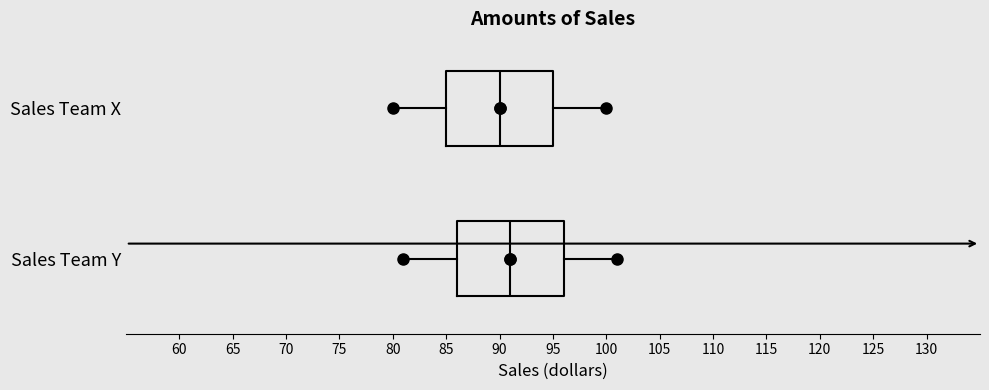

Reading bottom to top, transcribe this box plot: for each box, give where its median line is, the range the box spans, and where its two whiskers end, as read against the x-axis. The values are not printed on the chart, so give them approximately, as read against the axis.

Sales Team Y: median 91, box 86 to 96, whiskers 81 to 101
Sales Team X: median 90, box 85 to 95, whiskers 80 to 100